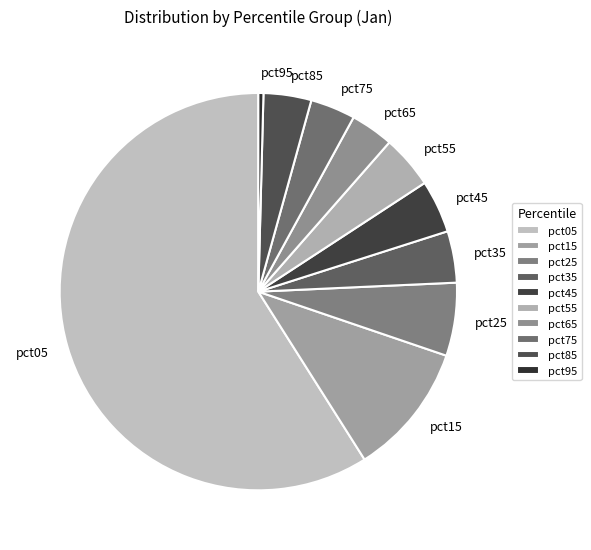

Is it true that pct85 is 4% of the pie?

True